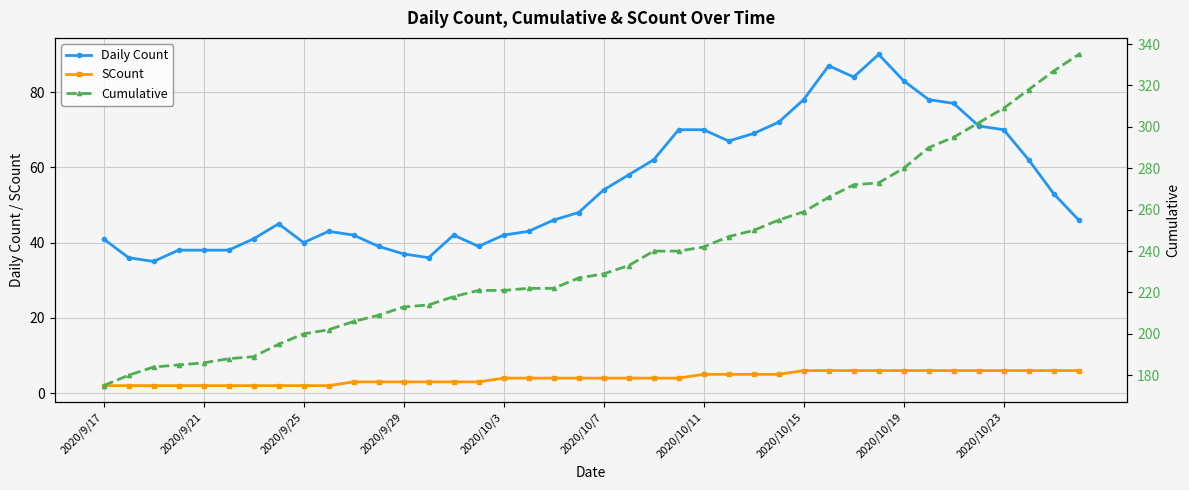

True or false: SCount and Daily Count intersect in this chart.

False